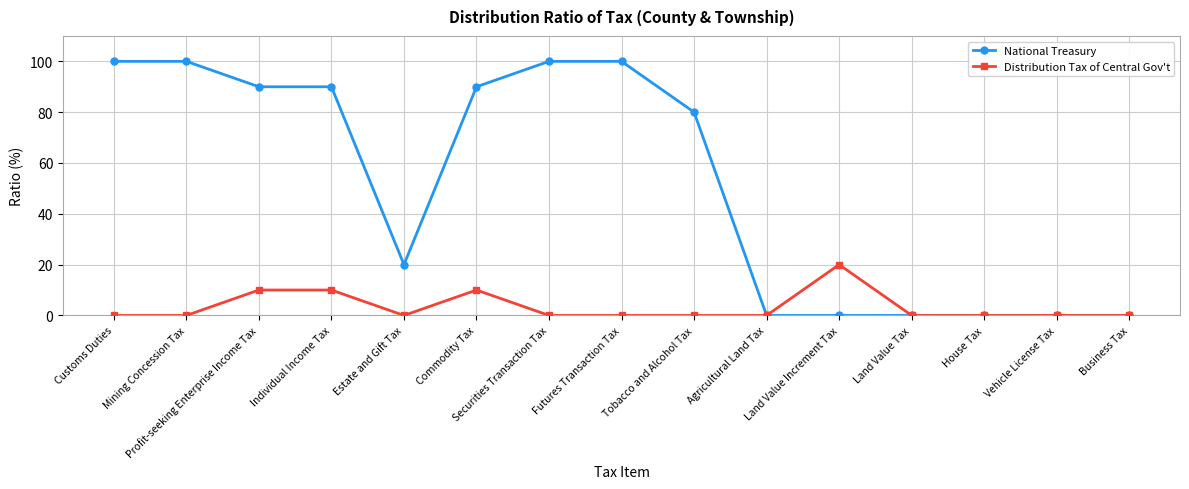

What is the sum of all National Treasury values?

770